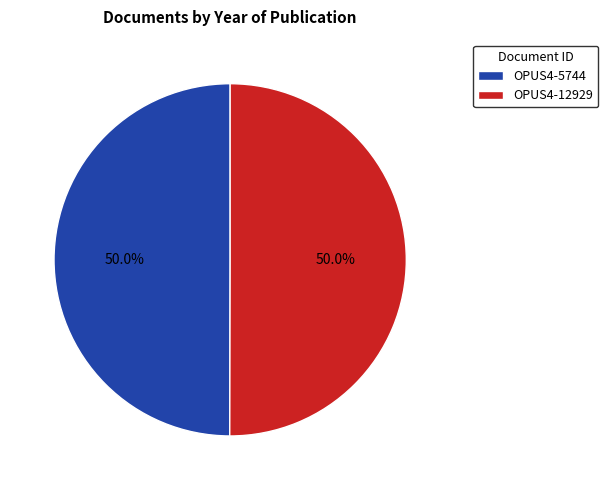

Count the number of slices in the pie.

2